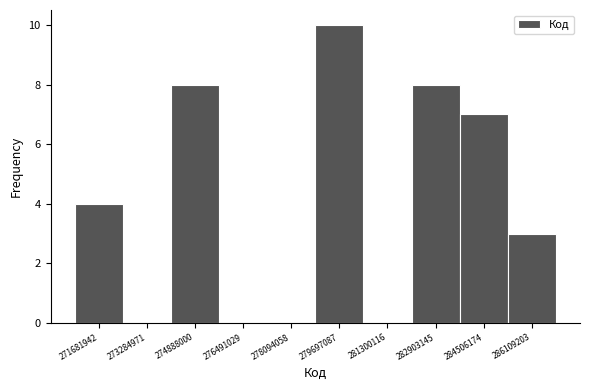

Reading right to left, transcribe all the data shown in this chart.

286109203=3	284506174=7	282903145=8	281300116=0	279697087=10	278094058=0	276491029=0	274888000=8	273284971=0	271681942=4